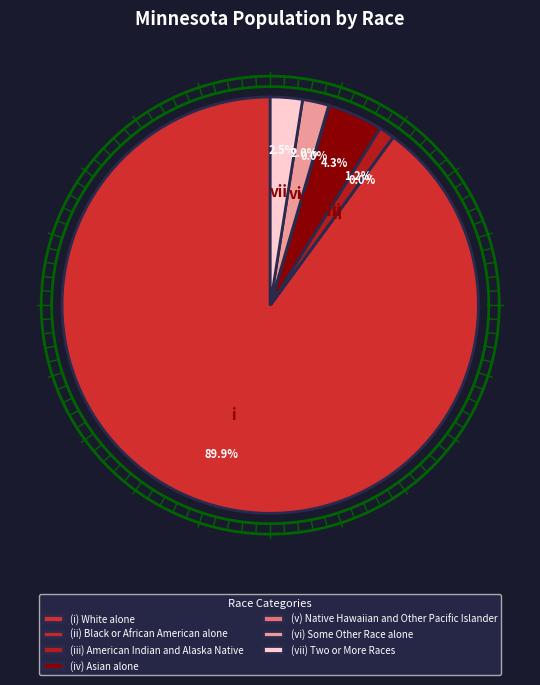

What portion of the pie excludes Native Hawaiian and Other Pacific Islander?

100.0%